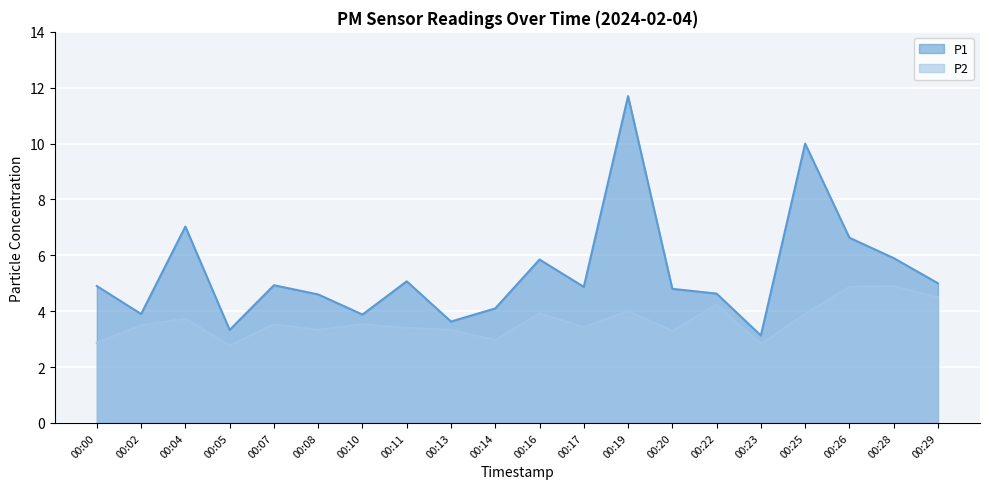

What is the difference between the P2 values at 00:19 and 00:10?

0.5